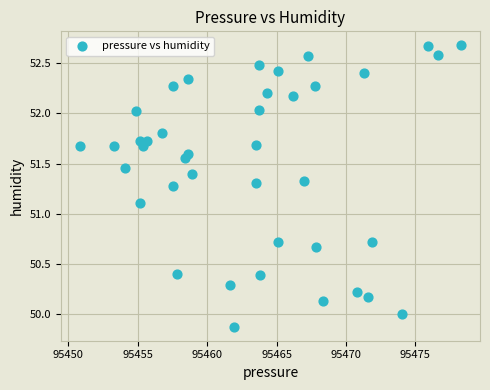

What Y value in the scatter plot is closest to 51?

51.1